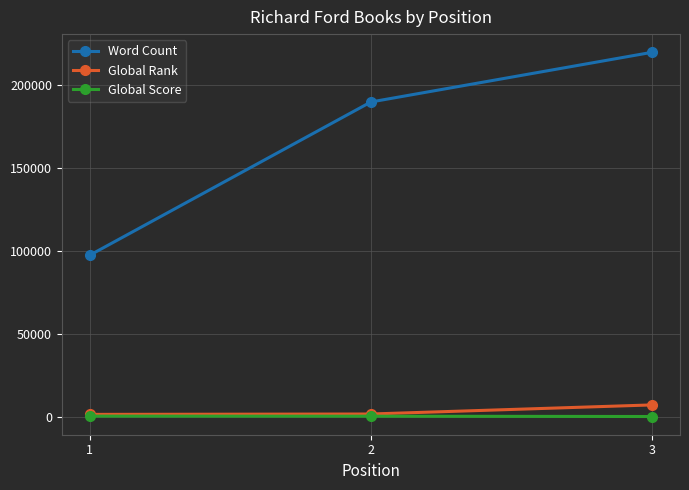

What is the average value of the Global Rank series?

3310